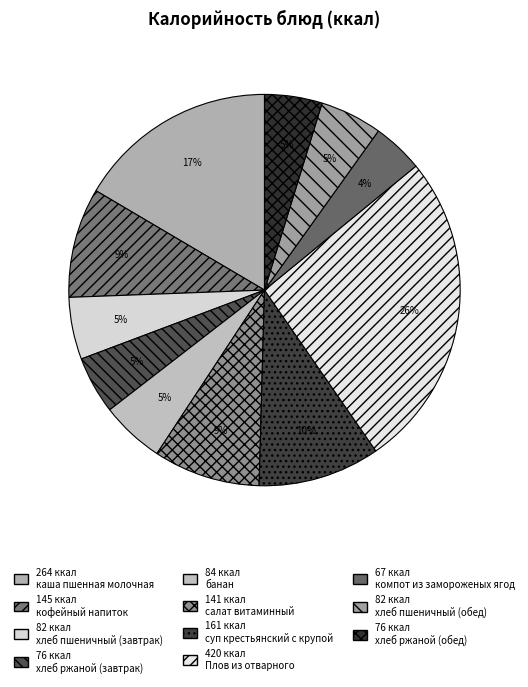

How many slices are in this pie chart?

11